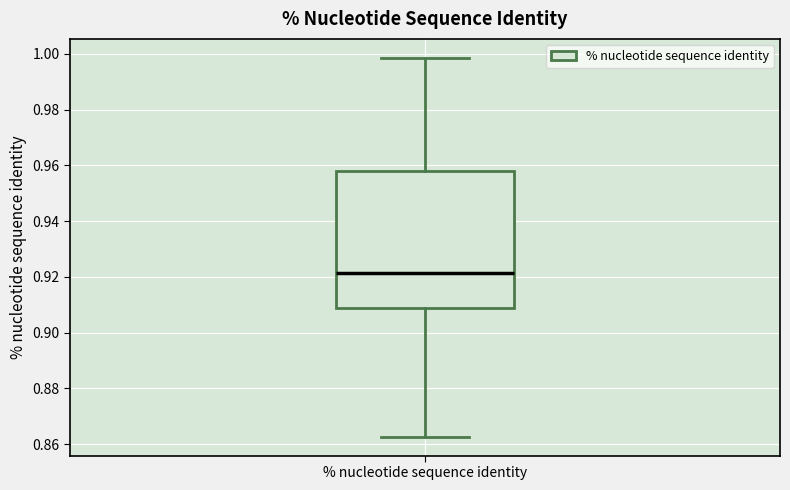

Where does the median line of the box for % nucleotide sequence identity sit on the y-axis? The values are not printed on the chart, so give them approximately, as read against the axis.

0.922